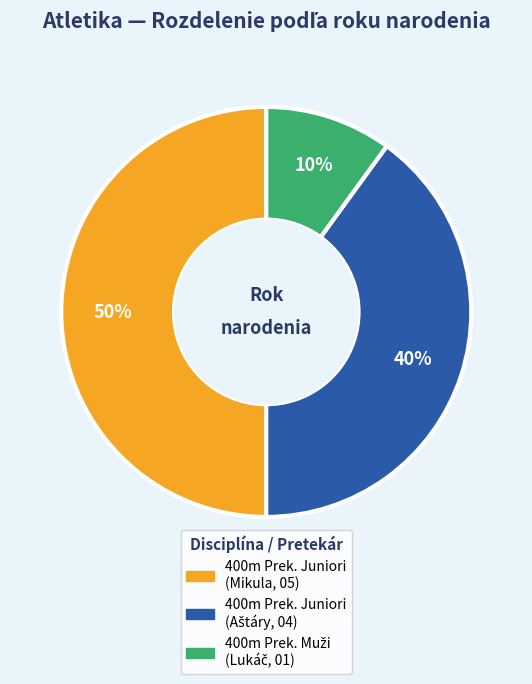

To the nearest percent, what is the average slice percentage?

33%